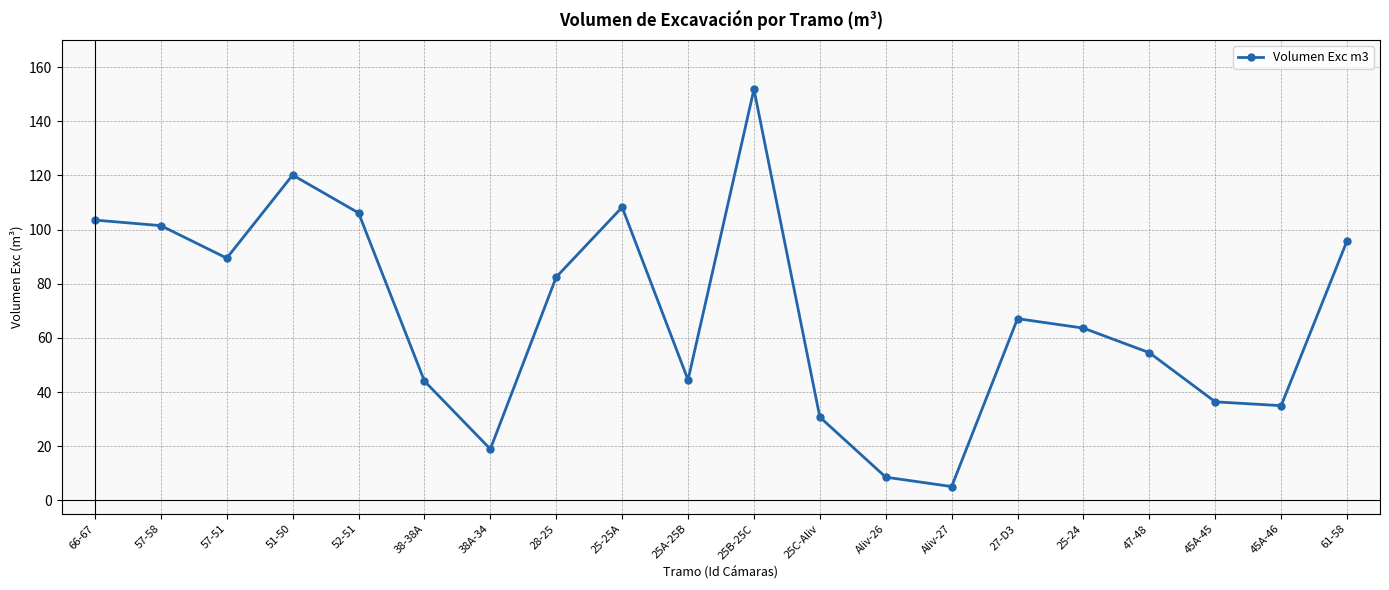

What is the sum of all values?

1367.5